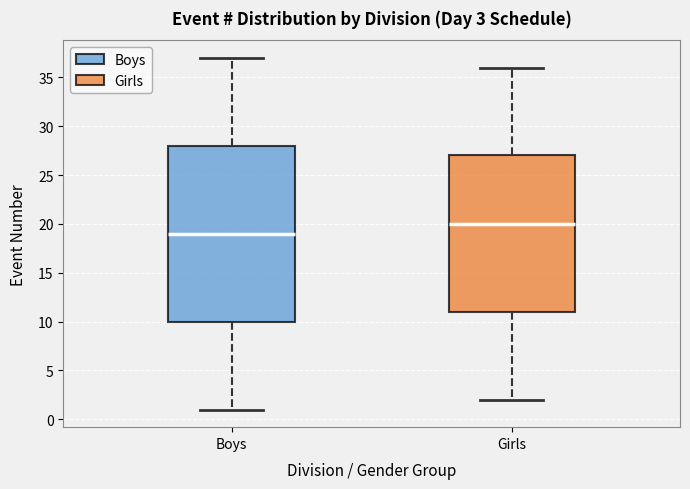

Which box has the highest median line?

Girls